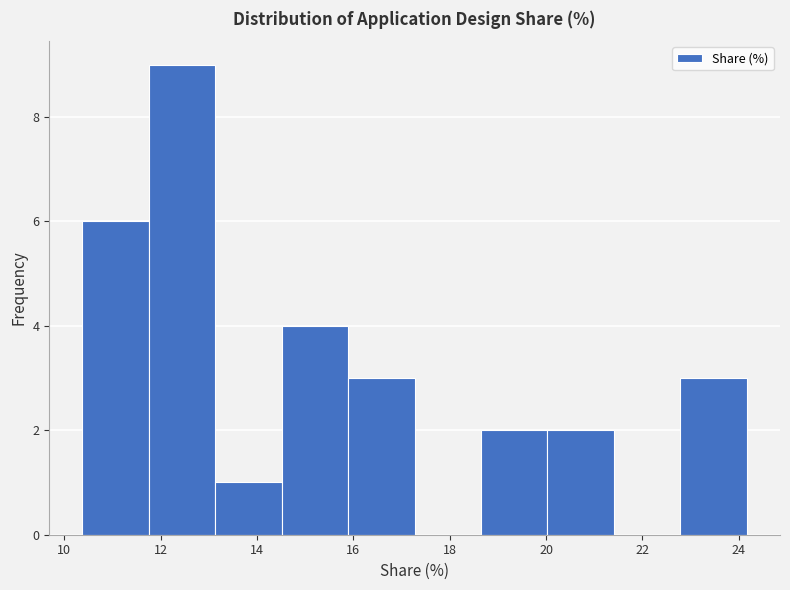

Reading left to right, transcribe this chart: for each bar, give the range it covers on the x-axis and its height. Neither the bar edges nor the heights are printed on the chart, so give them approximately, as read against the axes.

10.4 to 11.8: 6
11.8 to 13.2: 9
13.2 to 14.6: 1
14.6 to 15.8: 4
15.8 to 17.2: 3
17.2 to 18.6: 0
18.6 to 20.0: 2
20.0 to 21.4: 2
21.4 to 22.8: 0
22.8 to 24.2: 3